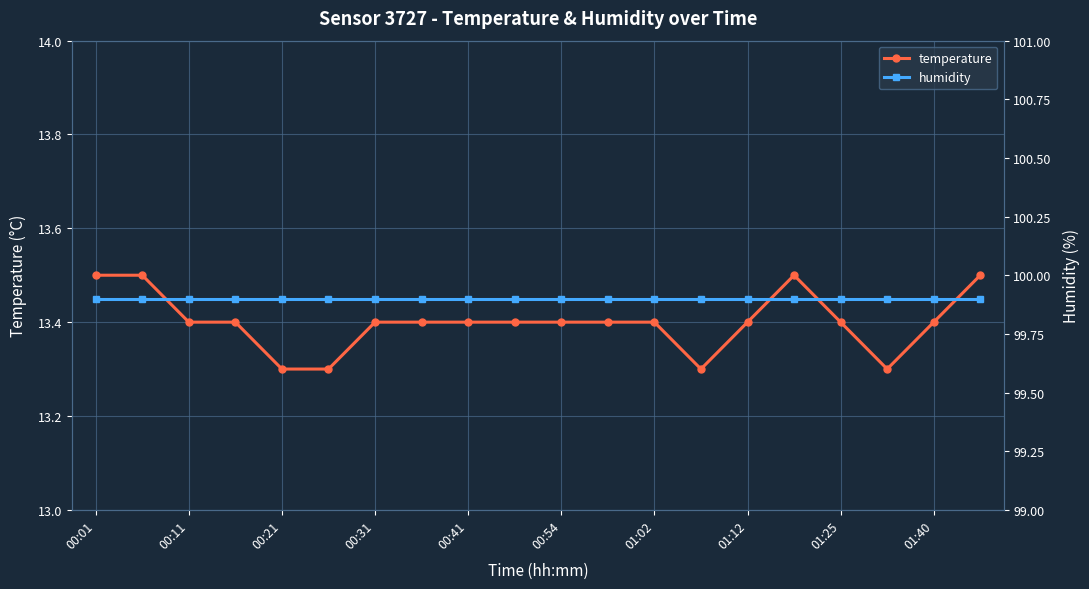

In temperature, how many points are higher than both neighbors (excluding endpoints)?

1